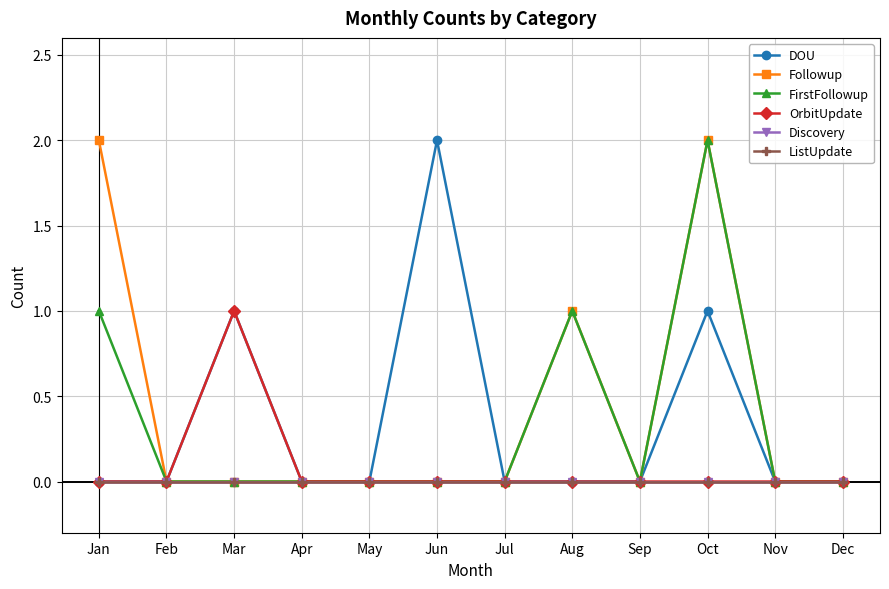

Reading left to right, extract all data points from this chart.

DOU: 0	0	1	0	0	2	0	0	0	1	0	0
Followup: 2	0	0	0	0	0	0	1	0	2	0	0
FirstFollowup: 1	0	0	0	0	0	0	1	0	2	0	0
OrbitUpdate: 0	0	1	0	0	0	0	0	0	0	0	0
Discovery: 0	0	0	0	0	0	0	0	0	0	0	0
ListUpdate: 0	0	0	0	0	0	0	0	0	0	0	0